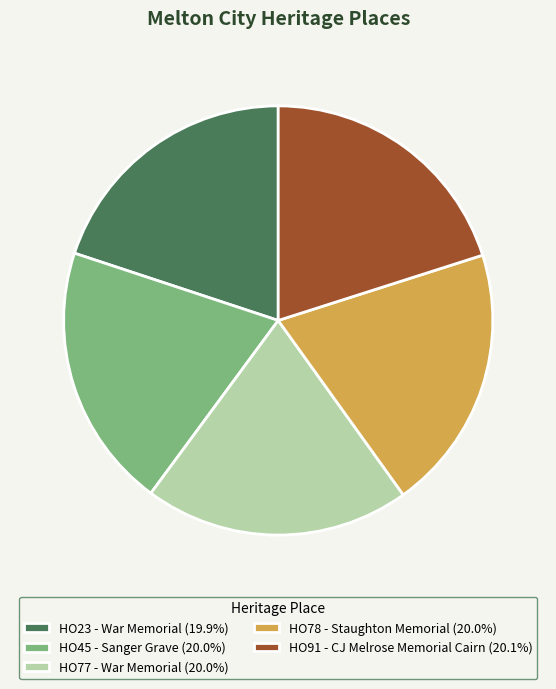

Approximately how many times larger is the value at HO77 - War Memorial (20.0%) compared to HO23 - War Memorial (19.9%)?

1.0